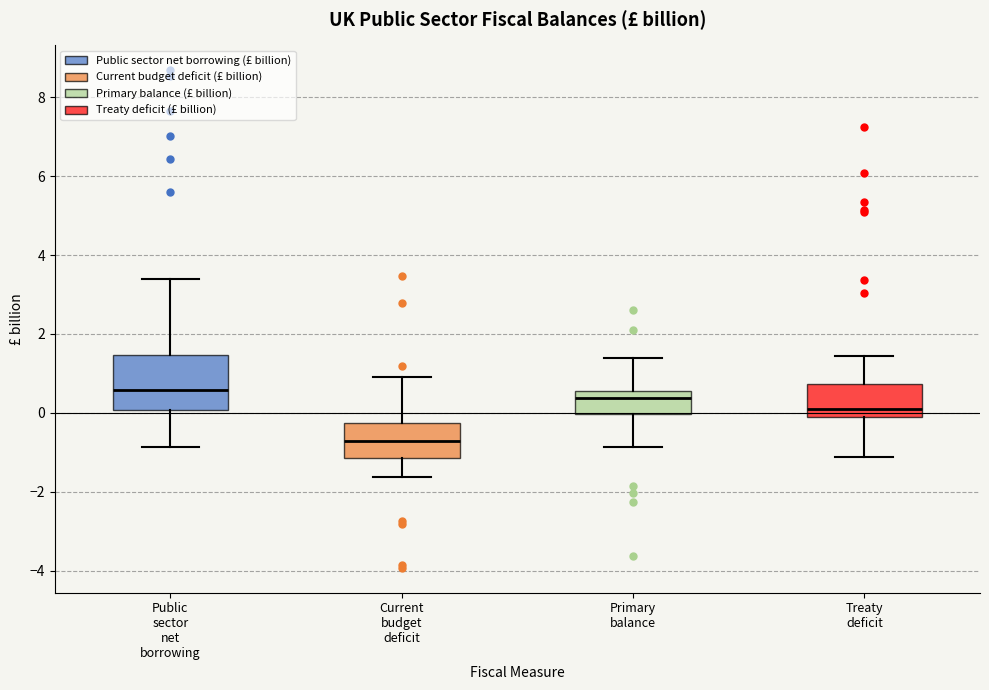

Where is the lower edge of the box for Public sector net borrowing on the y-axis? The values are not printed on the chart, so give them approximately, as read against the axis.

0.0